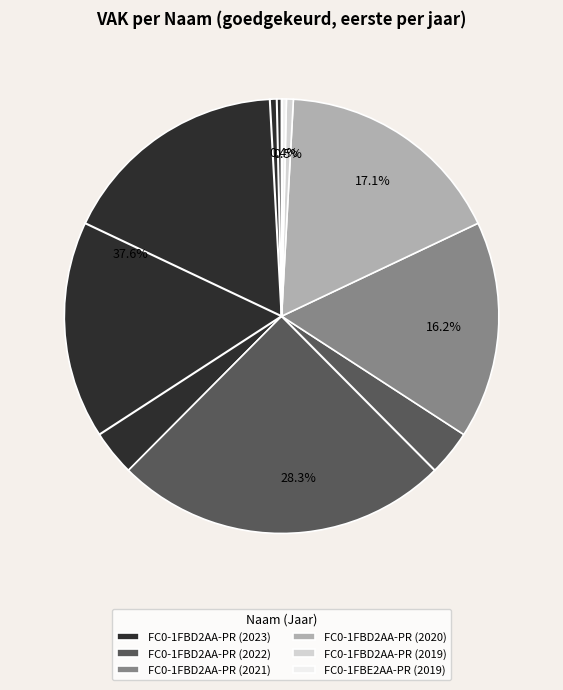

To the nearest percent, what is the difference between the largest and smallest slice percentages?

37%